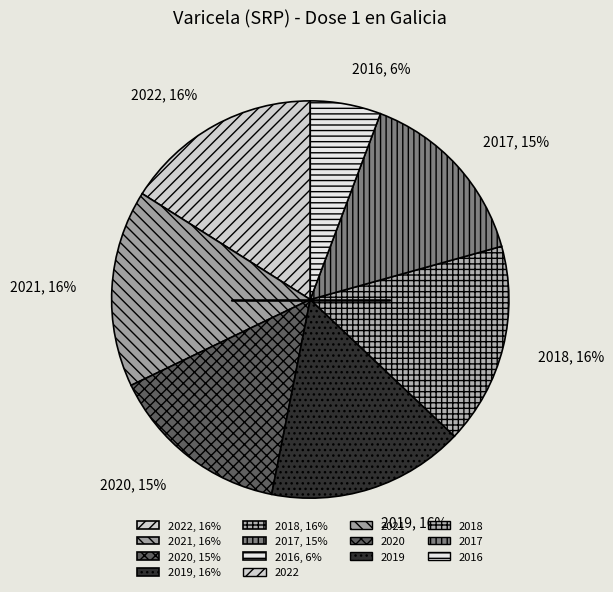

Is it true that 2019 is 16% of the pie?

True